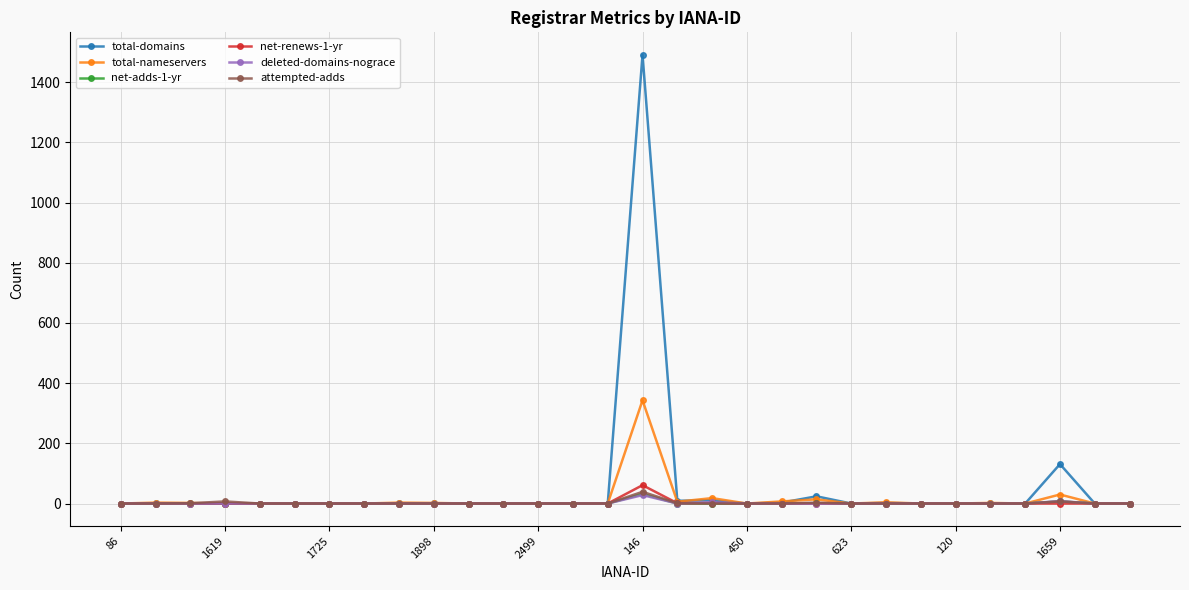

Does the chart have visible grid lines?

Yes